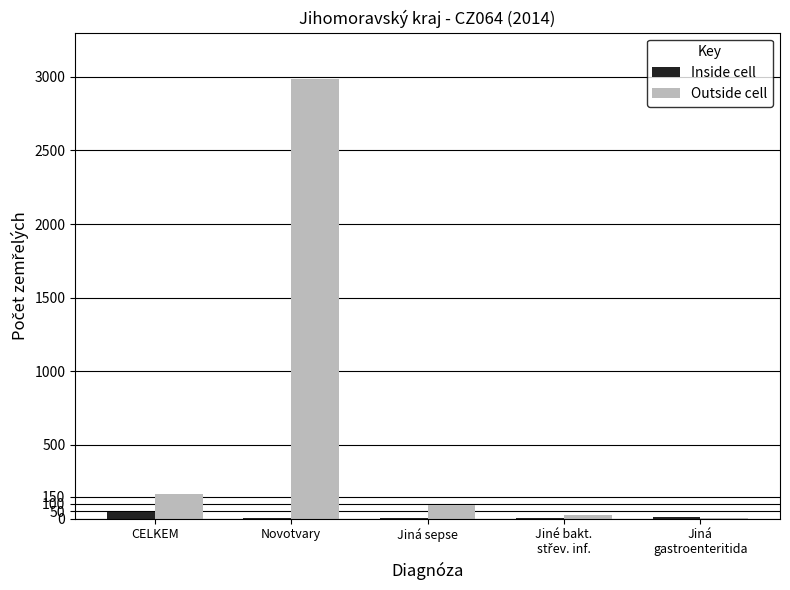

At which label is Outside cell closest to 1496?

CELKEM